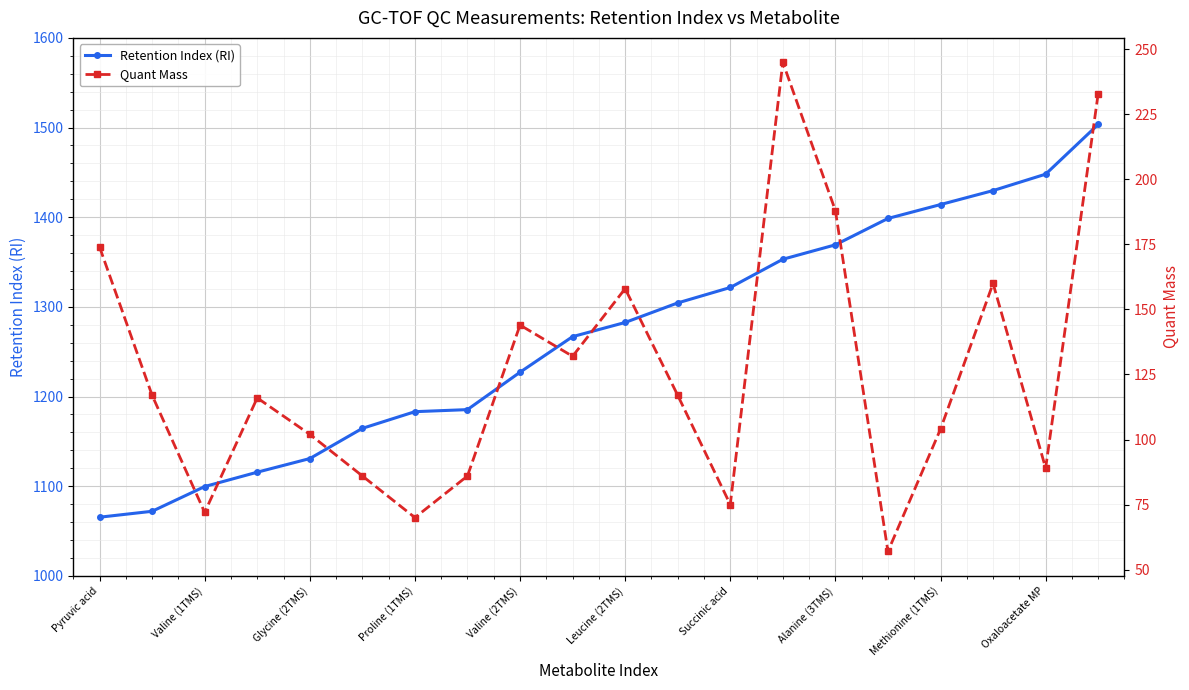

True or false: Retention Index (RI) has a value of 1448.0 at Oxaloacetate MP.

True